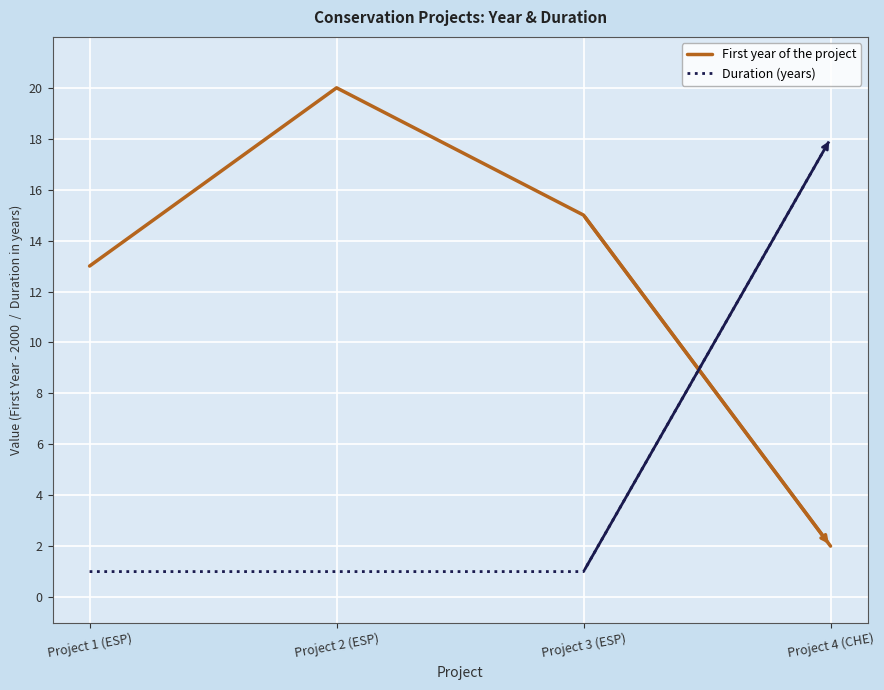

List the series in order of their overall mean, highest first.

First year of the project, Duration (years)